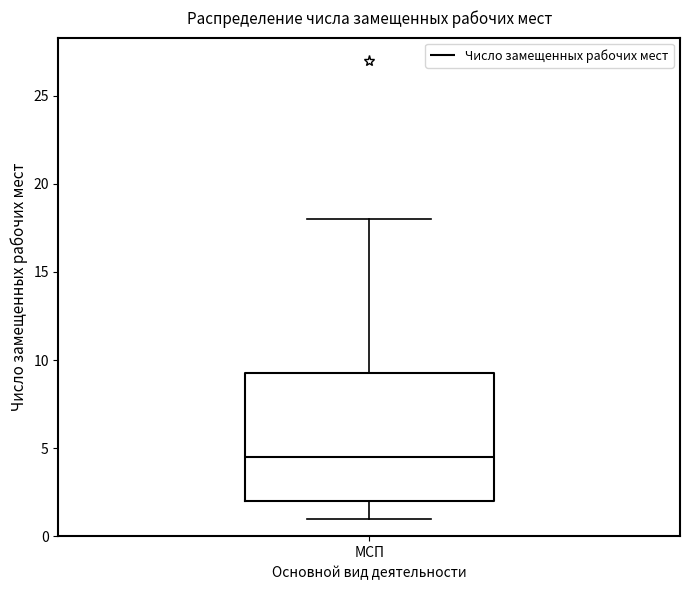

Where does the lower whisker of the box for МСП end on the y-axis? The values are not printed on the chart, so give them approximately, as read against the axis.

1.0